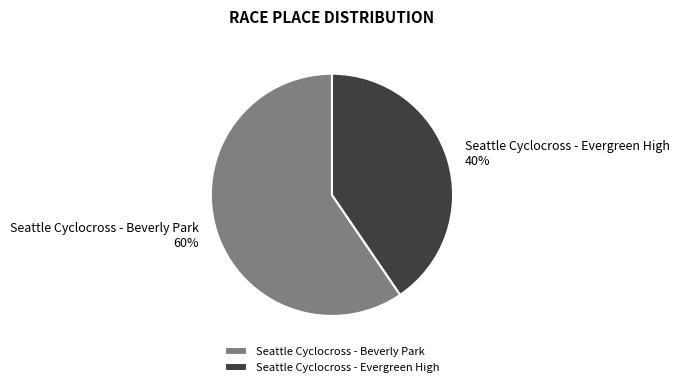

To the nearest percent, what is the average slice percentage?

50%